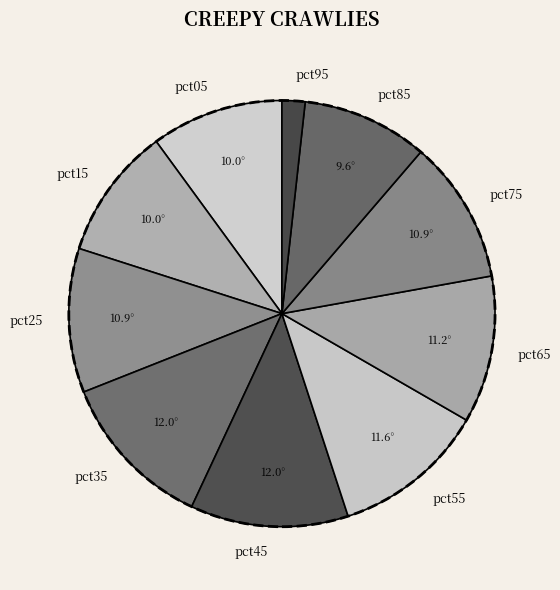

Which slice is the smallest?

pct95